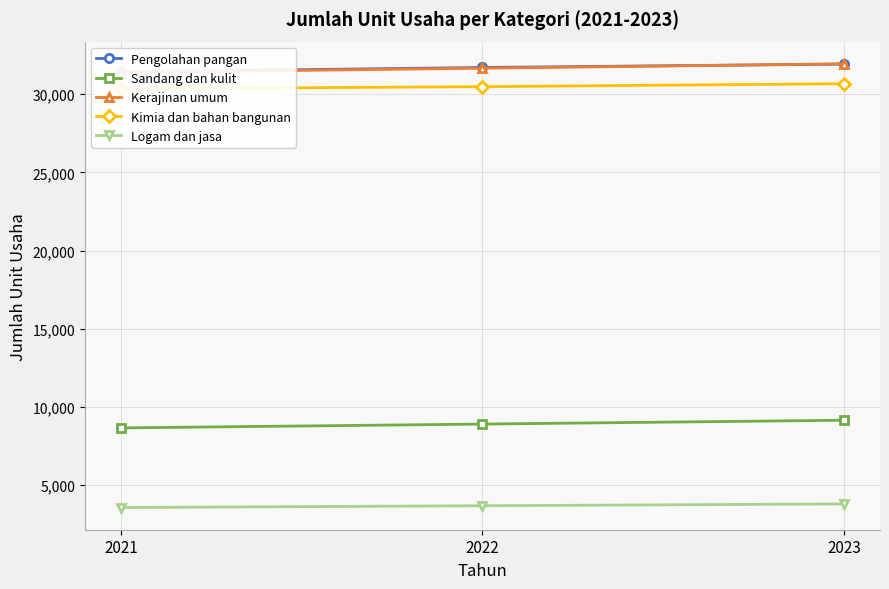

What is the spread (max minus min) of values at 2021?

27860